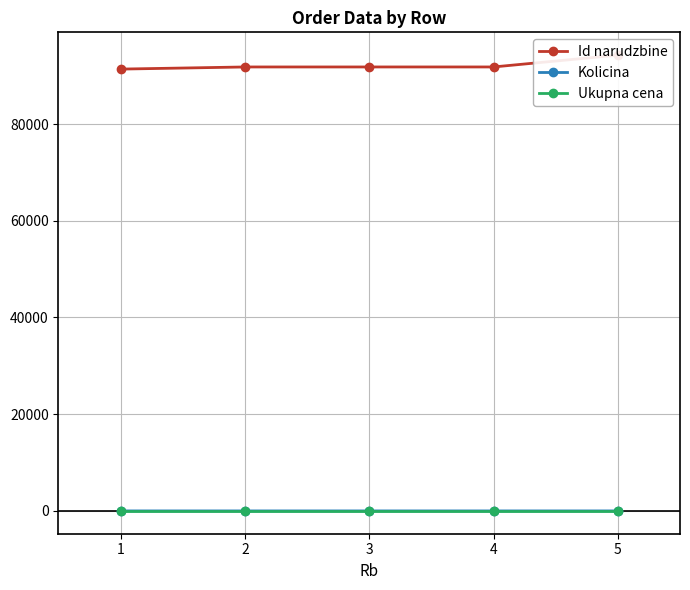

What is the average value of the Kolicina series?

2